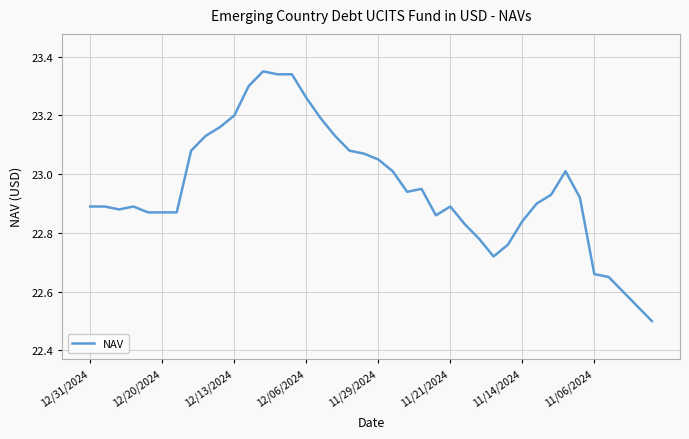

What is the smallest value displayed?

22.5